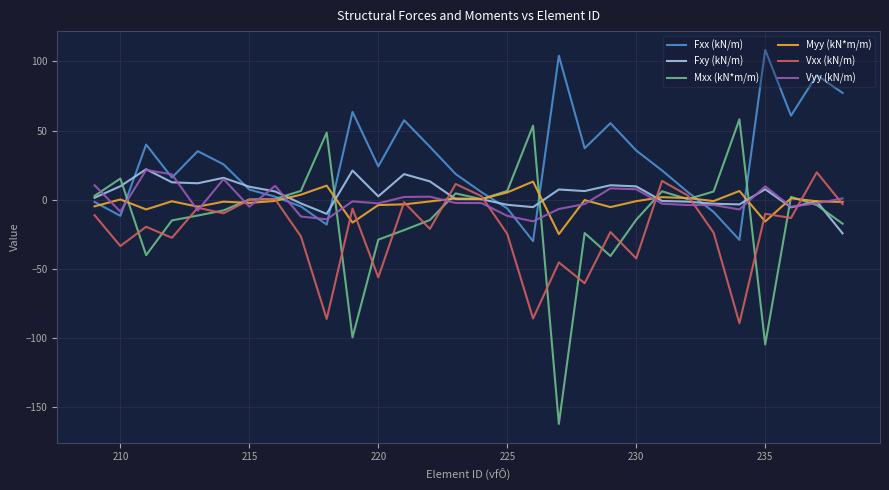

What is the maximum value shown in the chart?

108.3